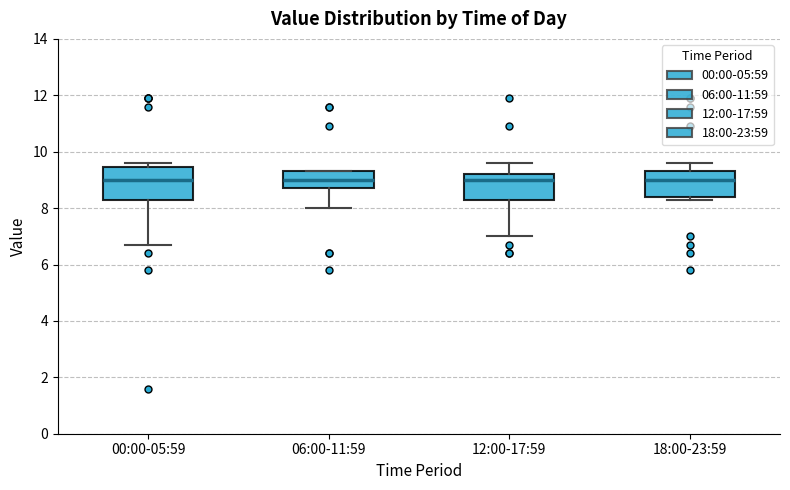

Where does the median line of the box for 06:00-11:59 sit on the y-axis? The values are not printed on the chart, so give them approximately, as read against the axis.

9.0